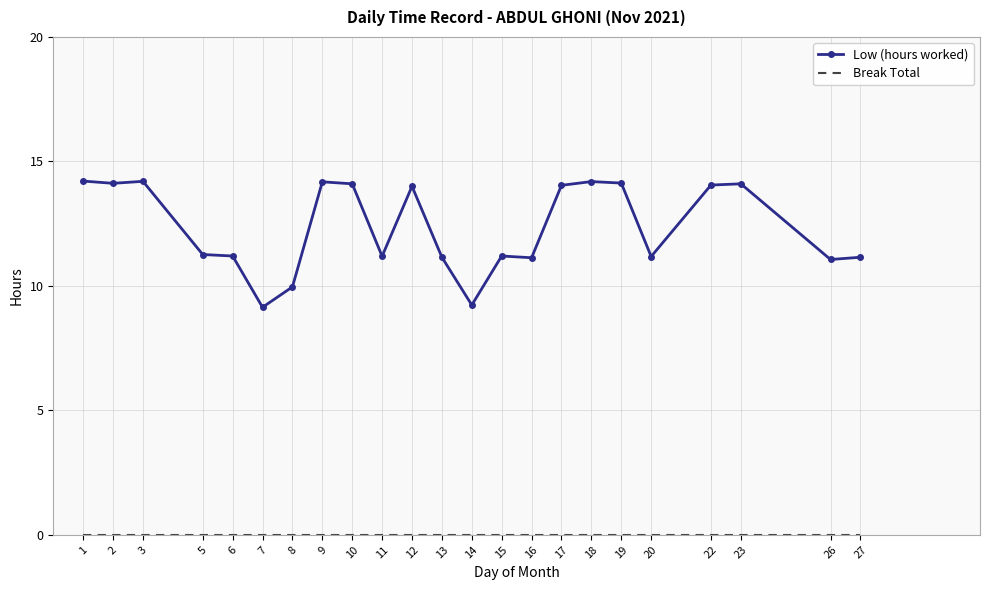

Which series changed the most between 5 and 7?

Low (hours worked)